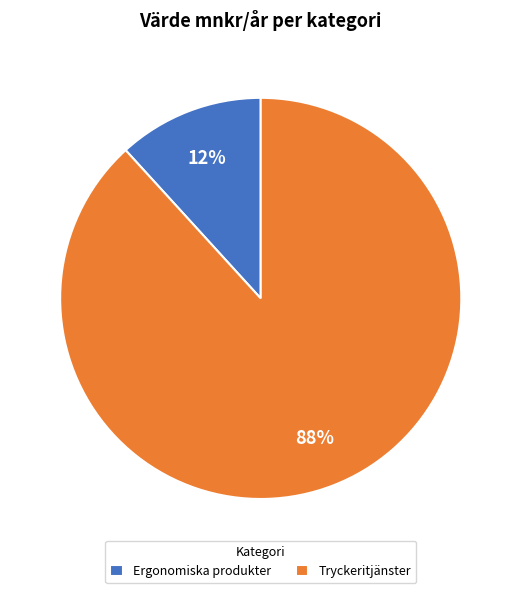

Is the sum of Ergonomiska produkter and Tryckeritjänster greater than half?

Yes